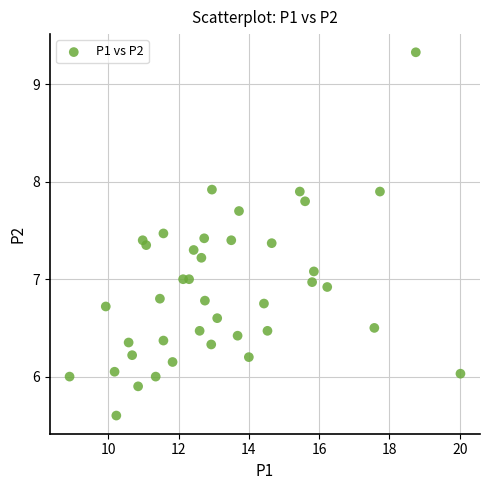

What is the range of Y values (max minus min)?

3.7